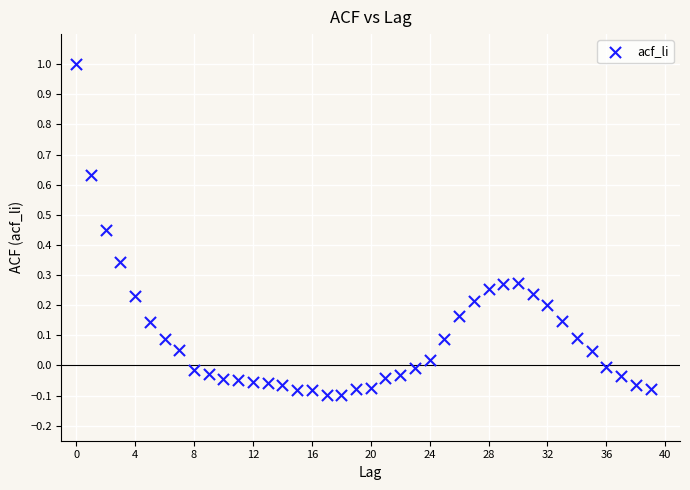

What is the range of Y values (max minus min)?

1.1